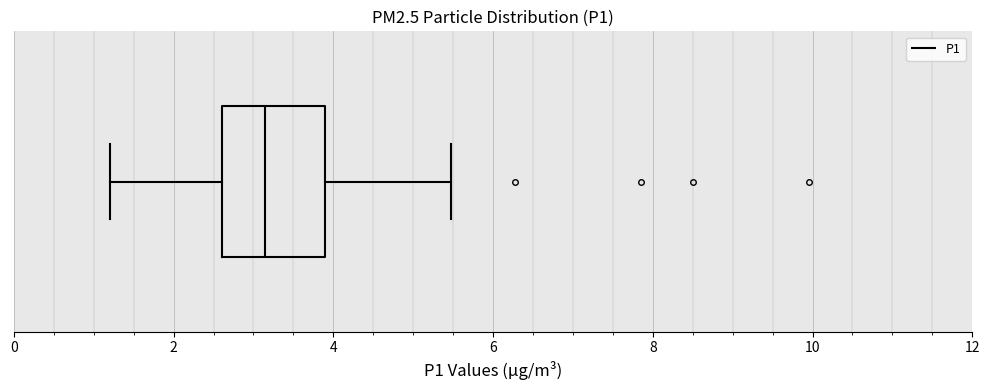

Transcribe this box plot: give where the median line is, the range the box spans, and where the two whiskers end, as read against the x-axis. The values are not printed on the chart, so give them approximately, as read against the axis.

median 3.2, box 2.6 to 3.8, whiskers 1.2 to 5.4